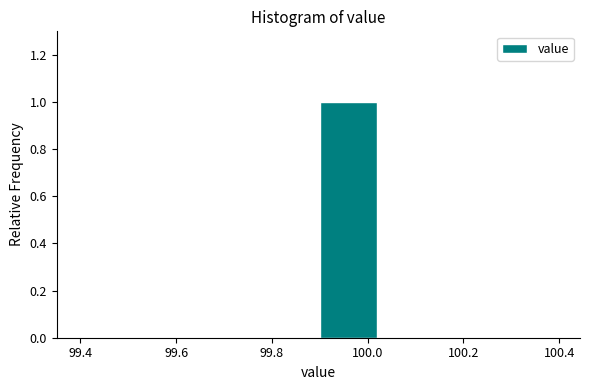

Which range on the x-axis has the tallest bar?

99.900 to 100.025